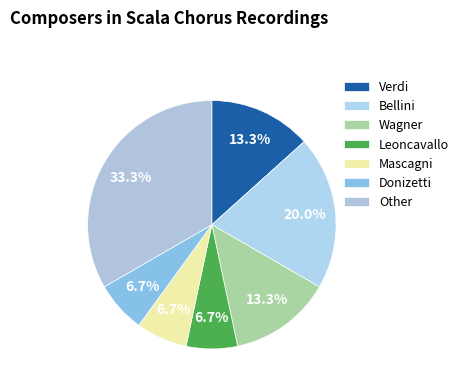

Rank the categories by value from highest to lowest.

Other, Bellini, Verdi, Wagner, Leoncavallo, Mascagni, Donizetti